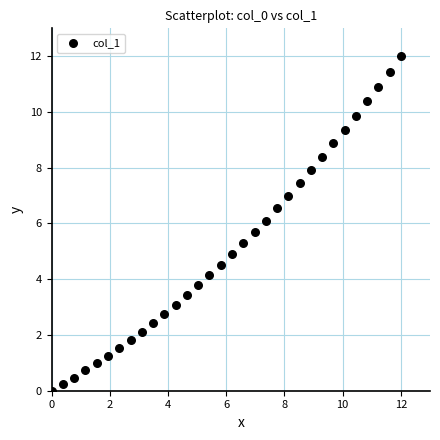

What is the range of Y values (max minus min)?

12.0